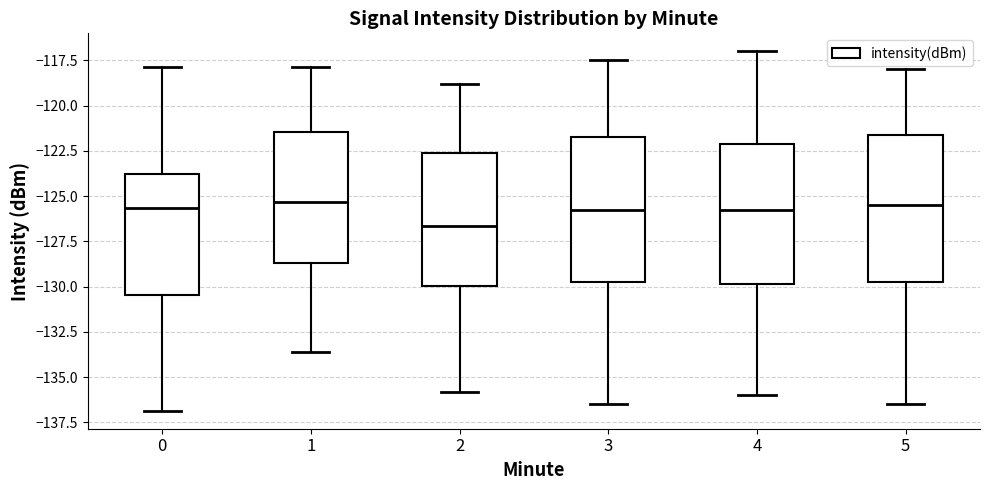

Reading left to right, transcribe this box plot: for each box, give where its median line is, the range the box spans, and where its two whiskers end, as read against the y-axis. The values are not printed on the chart, so give them approximately, as read against the axis.

0: median -125.5, box -130.5 to -124.0, whiskers -137.0 to -118.0
1: median -125.5, box -128.5 to -121.5, whiskers -133.5 to -118.0
2: median -126.5, box -130.0 to -122.5, whiskers -136.0 to -119.0
3: median -125.5, box -129.5 to -121.5, whiskers -136.5 to -117.5
4: median -125.5, box -130.0 to -122.0, whiskers -136.0 to -117.0
5: median -125.5, box -129.5 to -121.5, whiskers -136.5 to -118.0